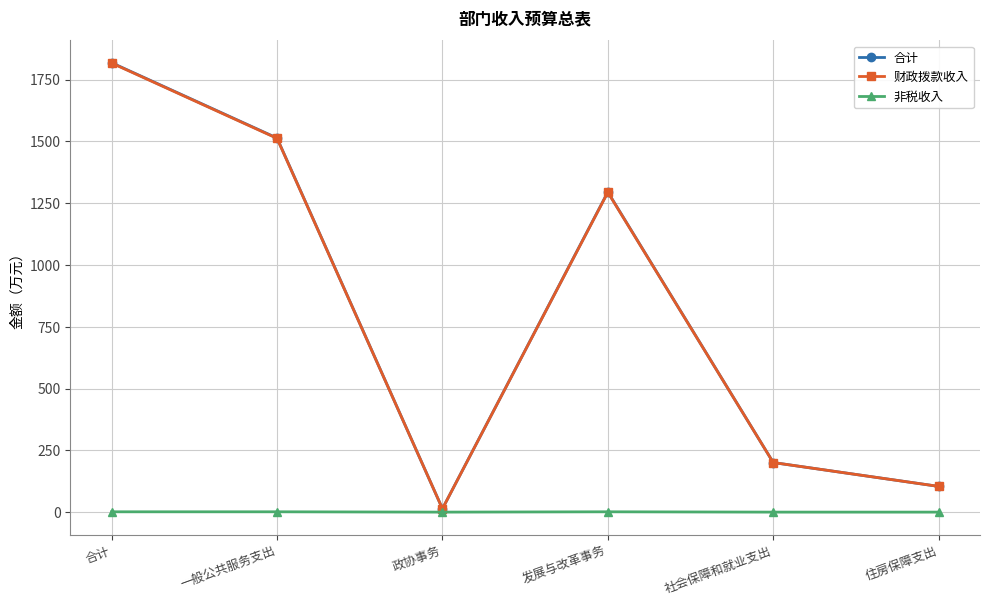

The value of 财政拨款收入 at 合计 is 1816.6. True or false?

True